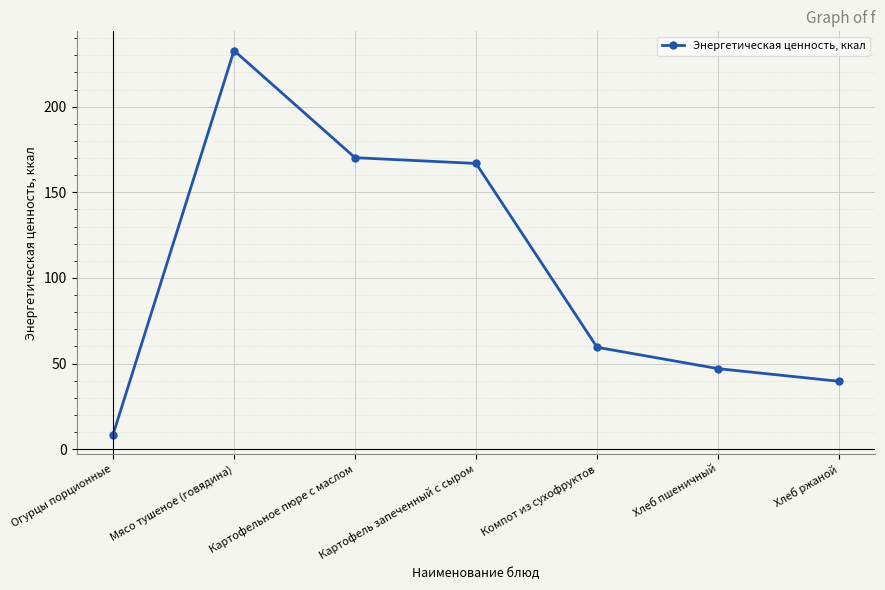

Does the chart display data point markers on the line(s)?

Yes